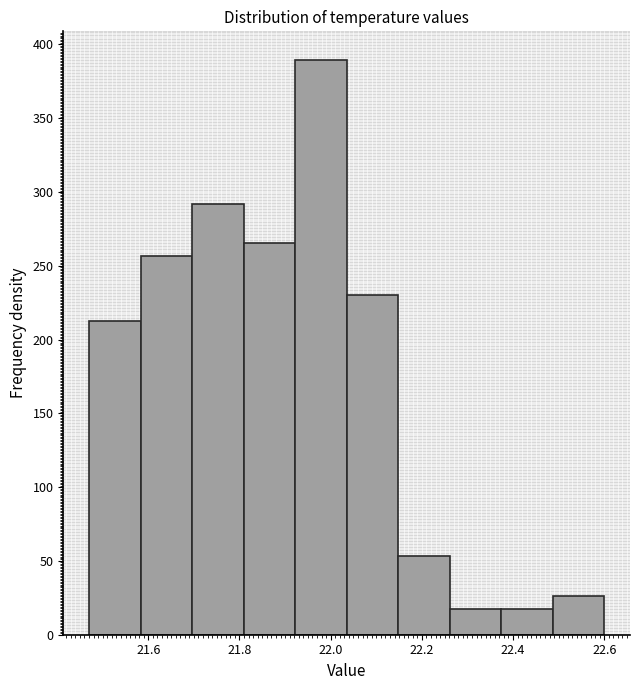

How tall is the bar that spans 21.80 to 21.92 on the x-axis? Neither the bar edges nor the heights are printed on the chart, so give them approximately, as read against the axes.

265